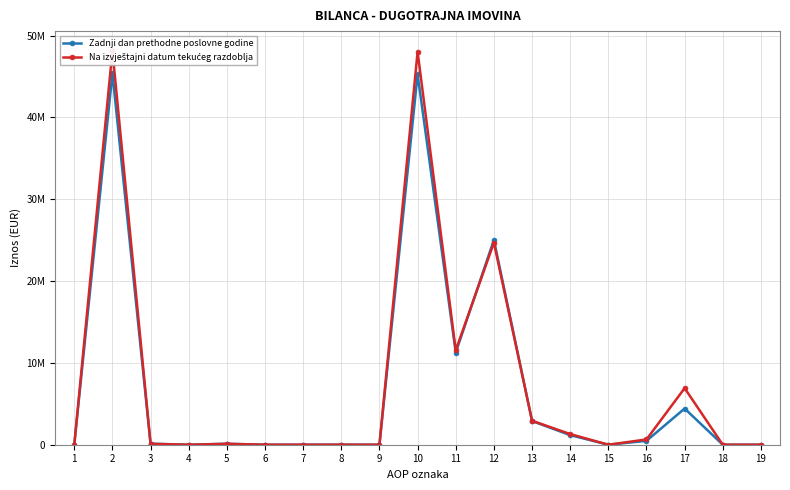

What are all the series names shown in the legend?

Zadnji dan prethodne poslovne godine, Na izvještajni datum tekućeg razdoblja